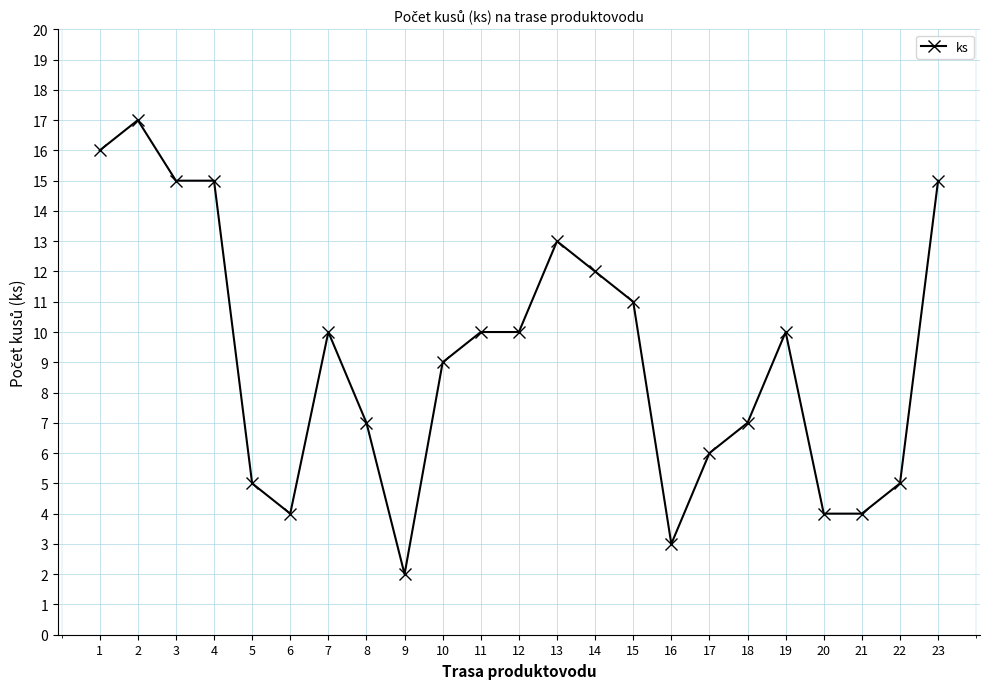

At which category does the chart reach its minimum across all series?

9